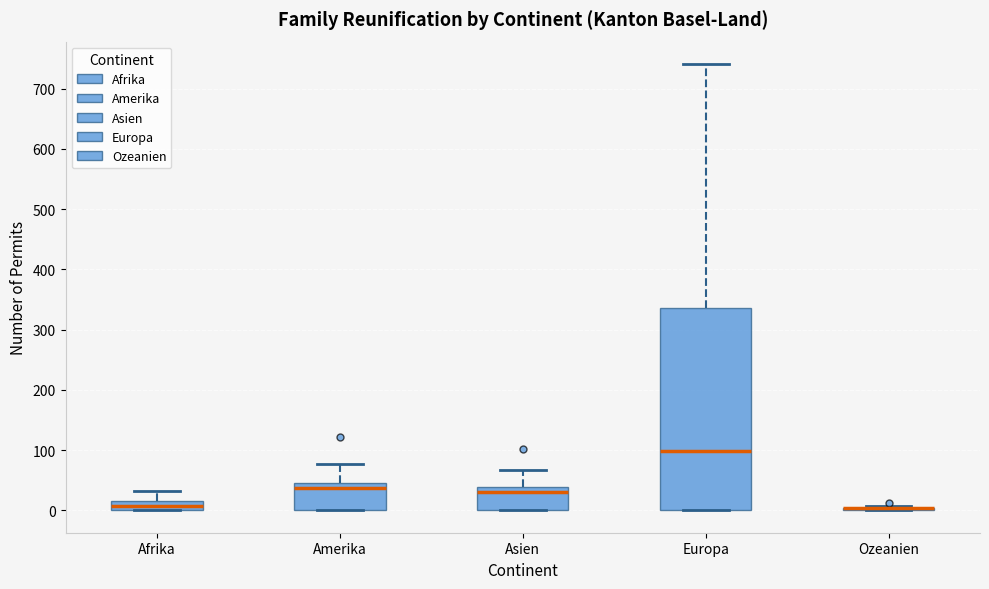

Comparing the boxes themselves (not the whiskers), which one is the tallest?

Europa